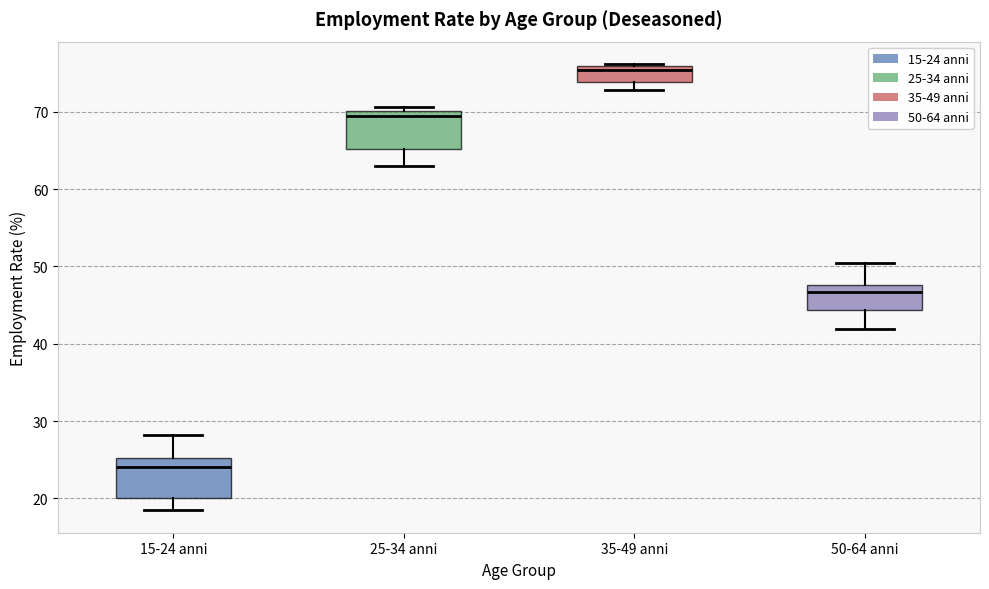

Reading left to right, read every box against the y-axis: the position of its median line, the range the box covers, and the ends of its whiskers. The values are not printed on the chart, so give them approximately, as read against the axis.

15-24 anni: median 24, box 20 to 25, whiskers 18 to 28
25-34 anni: median 69, box 65 to 70, whiskers 63 to 71
35-49 anni: median 75, box 74 to 76, whiskers 73 to 76
50-64 anni: median 47, box 44 to 48, whiskers 42 to 51